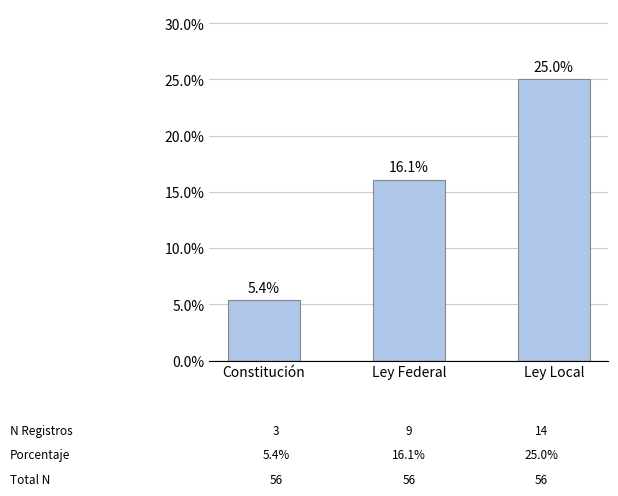

What is the label of the 3rd bar from the left?

Ley Local